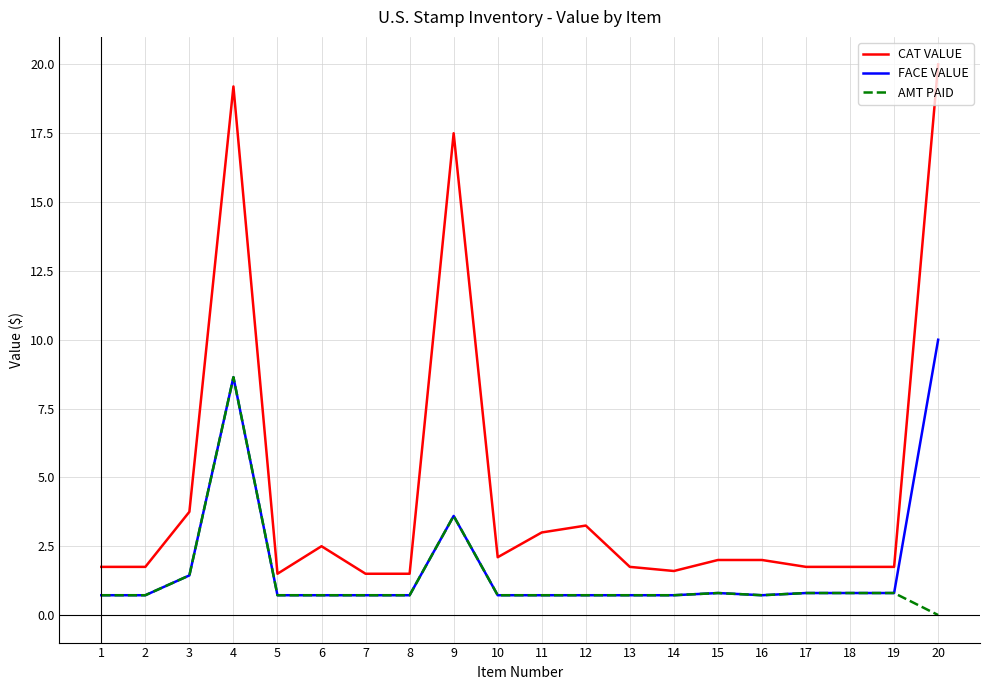

Rank the series by their average value, from highest to lowest.

CAT VALUE, FACE VALUE, AMT PAID